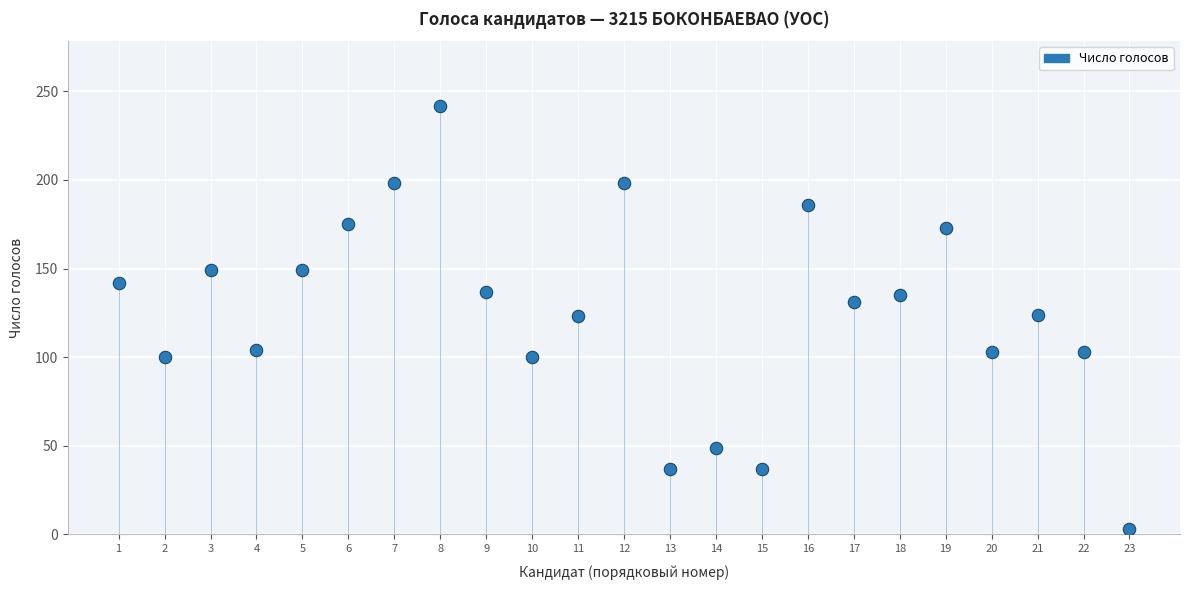

What is the range of Y values (max minus min)?

239